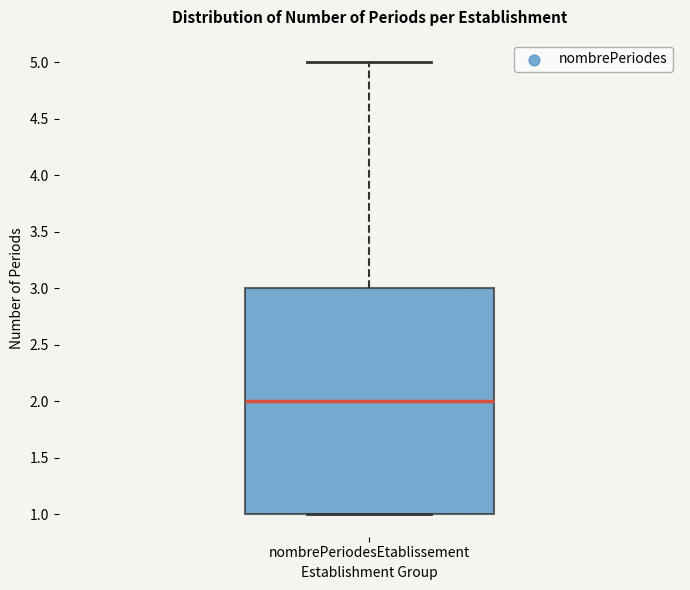

Where does the median line of the box for nombrePeriodesEtablissement sit on the y-axis? The values are not printed on the chart, so give them approximately, as read against the axis.

2